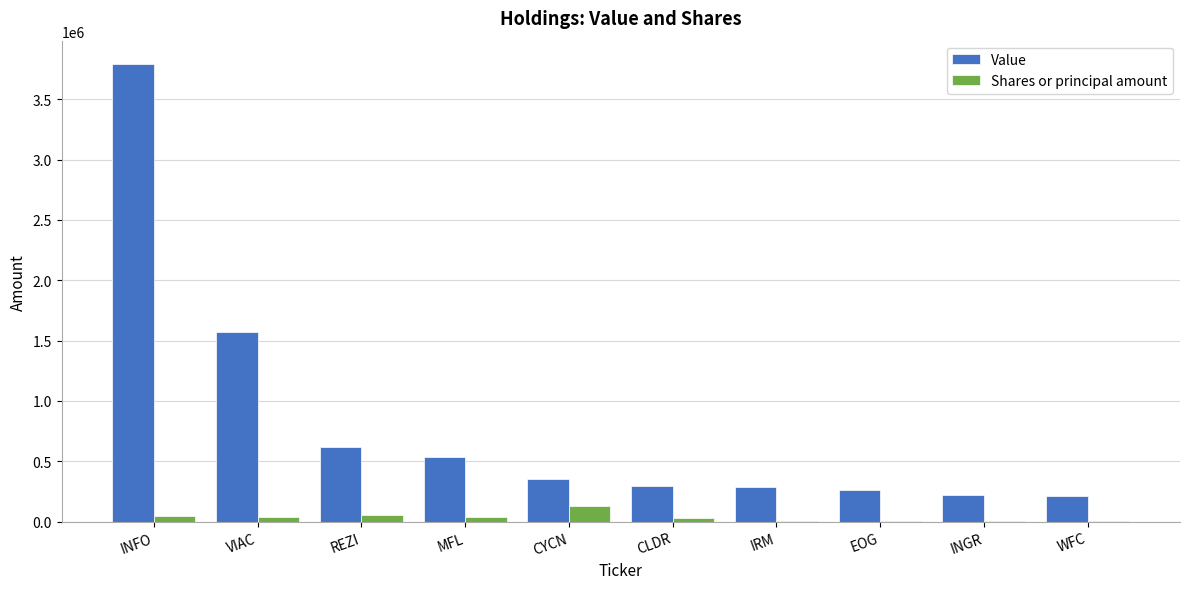

Which label corresponds to the largest value in the chart?

INFO